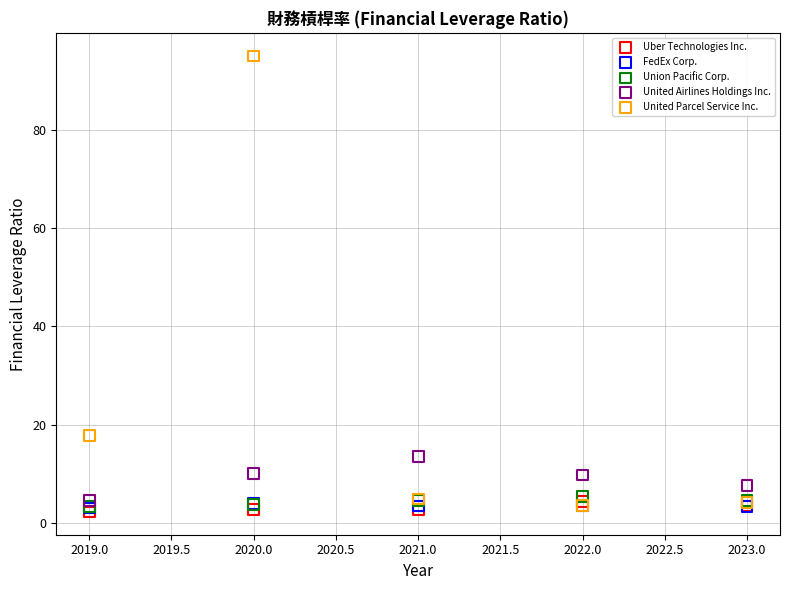

Which series reaches the maximum Y coordinate?

United Parcel Service Inc.